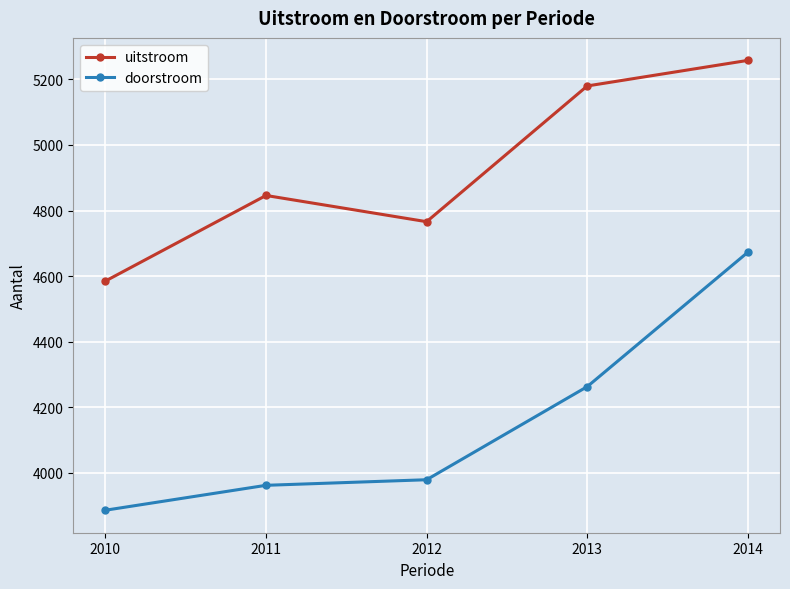

At which label is uitstroom closest to 4921?

2011